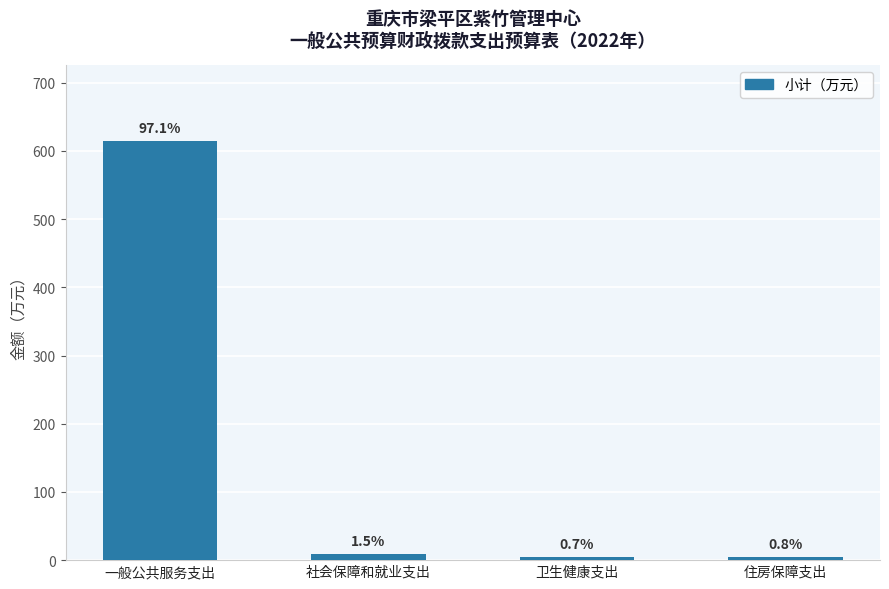

Which label corresponds to the largest value in the chart?

一般公共服务支出